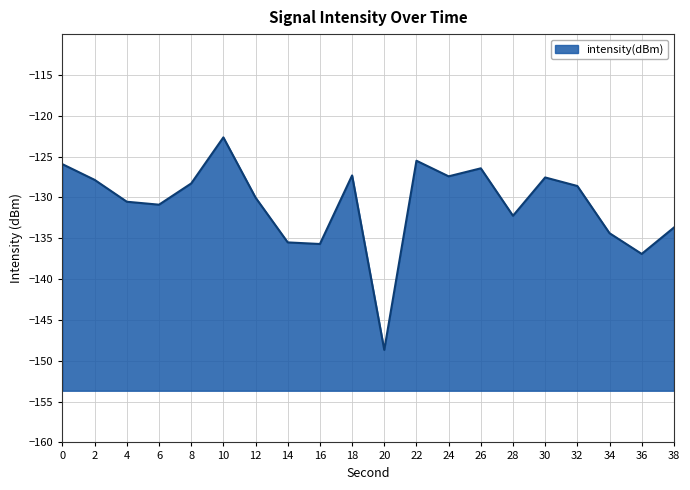

At which category does the chart reach its minimum across all series?

20